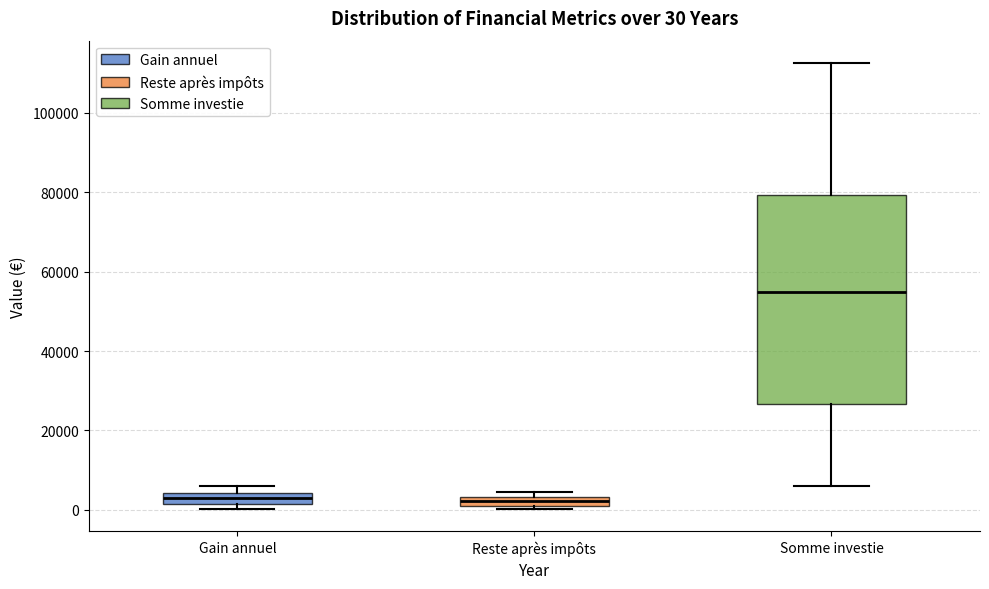

Which box has the highest median line?

Somme investie